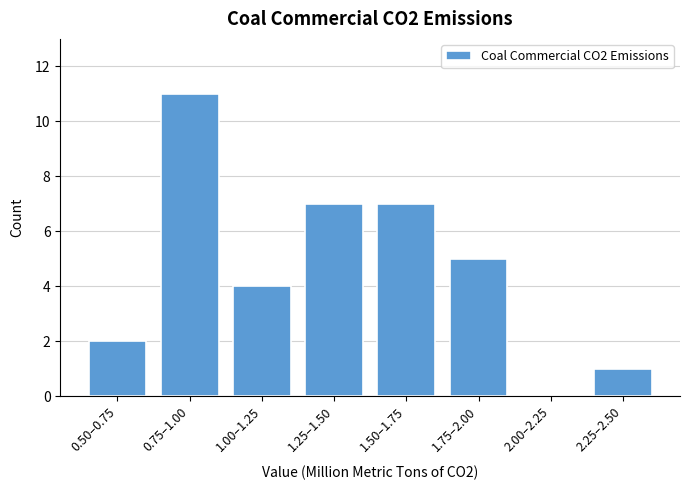

Reading right to left, what are all the values shown in this chart?

2.25–2.50=1	2.00–2.25=0	1.75–2.00=5	1.50–1.75=7	1.25–1.50=7	1.00–1.25=4	0.75–1.00=11	0.50–0.75=2